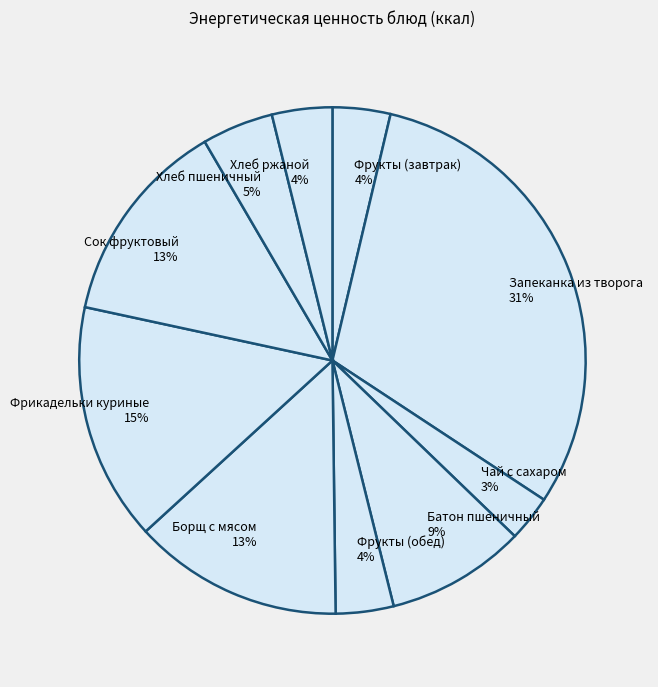

Is it true that Сок фруктовый is 13% of the pie?

True